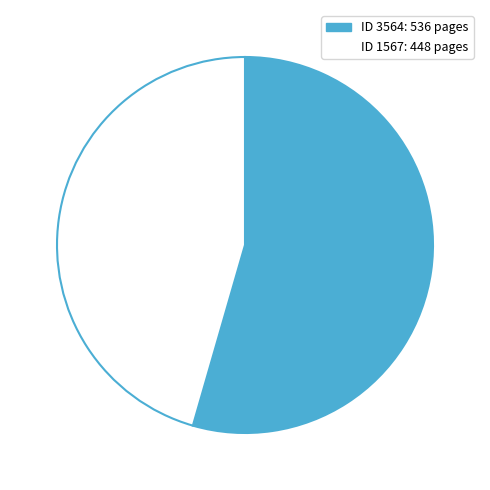

Is there any slice that represents more than half of the pie?

Yes